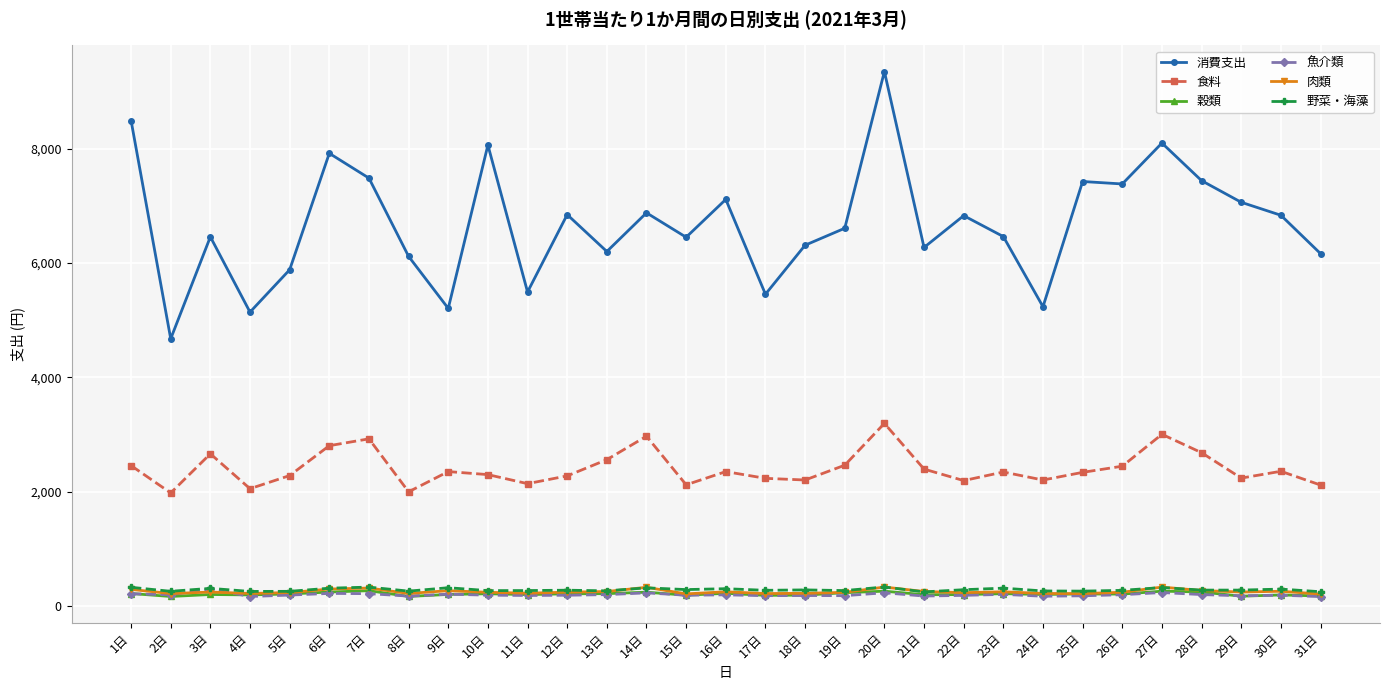

What is the maximum value shown in the chart?

9347.9